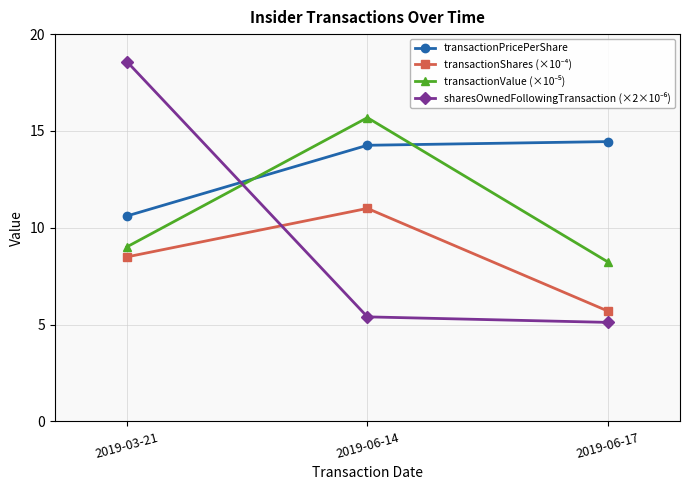

The value of transactionPricePerShare at 2019-06-17 is 14.4. True or false?

True